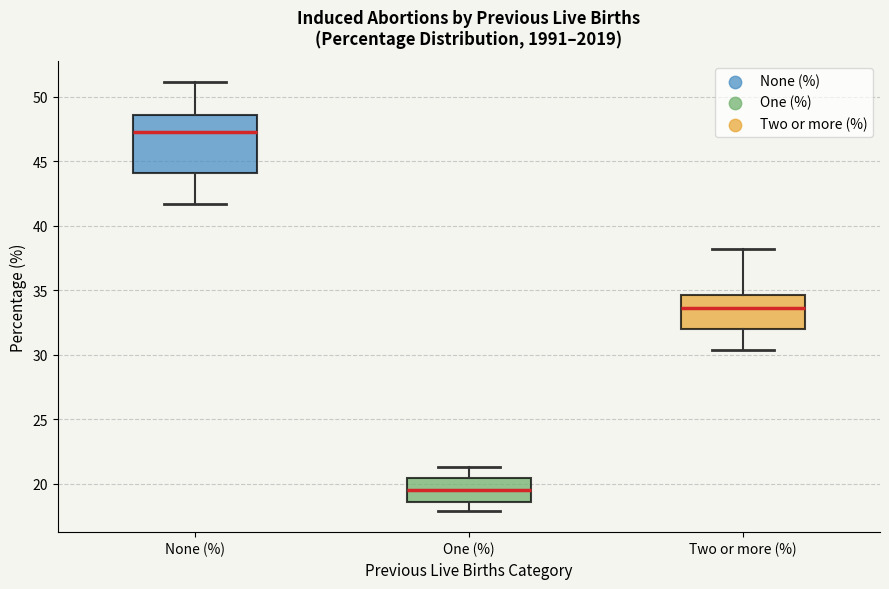

Reading left to right, transcribe this box plot: for each box, give where its median line is, the range the box spans, and where its two whiskers end, as read against the y-axis. The values are not printed on the chart, so give them approximately, as read against the axis.

None (%): median 47.5, box 44.0 to 48.5, whiskers 41.5 to 51.0
One (%): median 19.5, box 18.5 to 20.5, whiskers 18.0 to 21.5
Two or more (%): median 33.5, box 32.0 to 34.5, whiskers 30.5 to 38.0